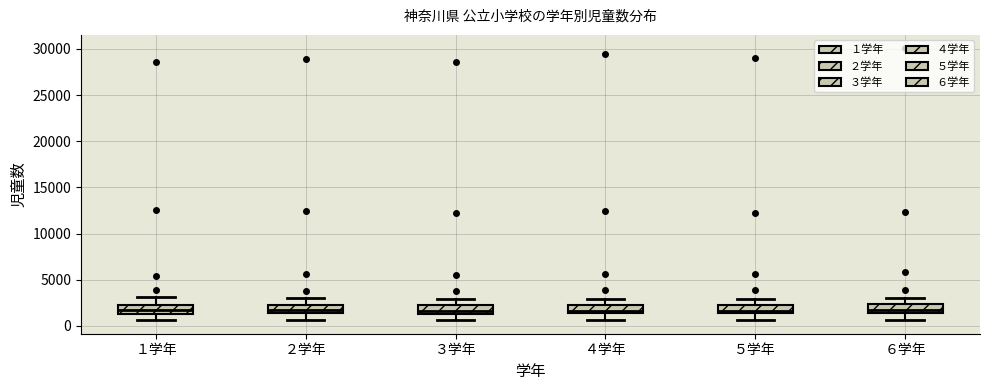

Reading left to right, read every box against the y-axis: the position of its median line, the range the box covers, and the ends of its whiskers. The values are not printed on the chart, so give them approximately, as read against the axis.

１学年: median 1500 (inside the box), box 1500 to 2500, whiskers 500 to 3000
２学年: median 1500 (just above the box's lower edge), box 1500 to 2500, whiskers 500 to 3000
３学年: median 1500 (just above the box's lower edge), box 1500 to 2000, whiskers 500 to 3000
４学年: median 1500 (just above the box's lower edge), box 1500 to 2500, whiskers 500 to 3000
５学年: median 1500 (just above the box's lower edge), box 1500 to 2000, whiskers 500 to 3000
６学年: median 1500 (just above the box's lower edge), box 1500 to 2500, whiskers 500 to 3000